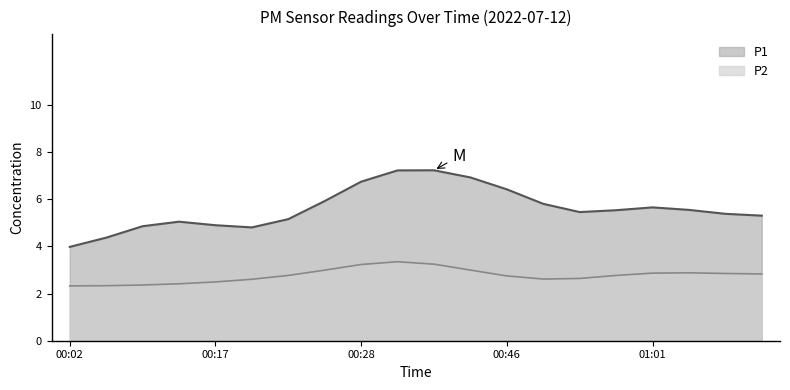

Which series has the largest total across all categories?

P1